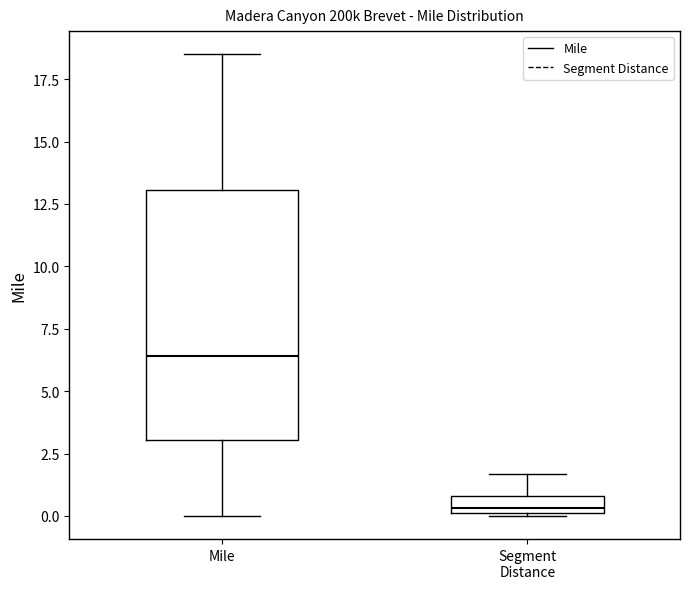

Which box is the tallest, from its lower edge to its upper edge?

Mile